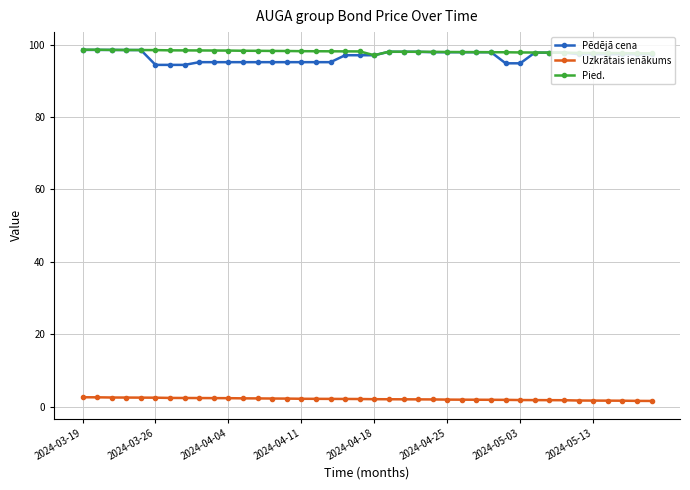

At how many categories does at least one series exceed 78?

40